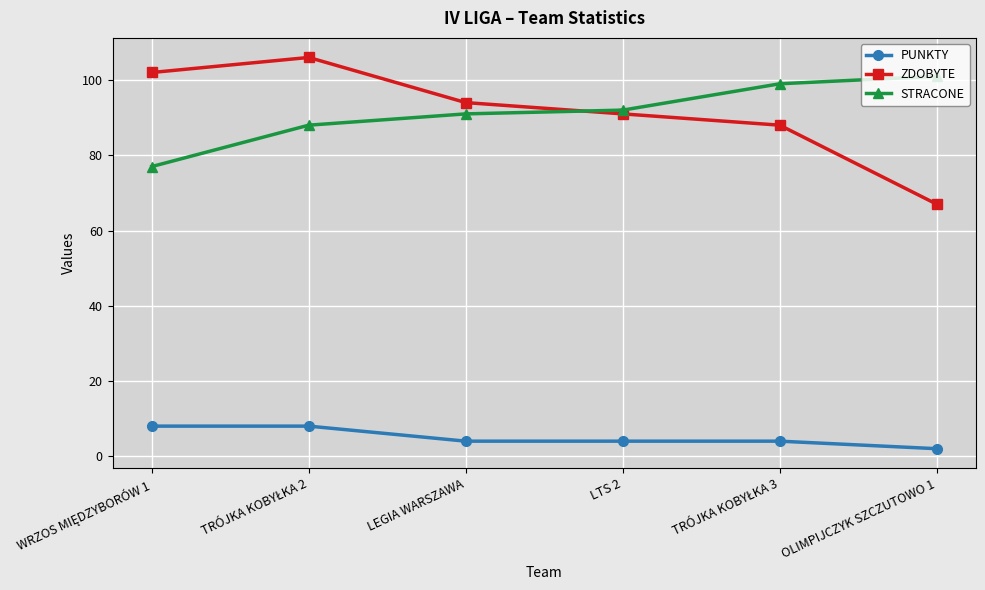

What is the label of the 4th point from the left?

LTS 2